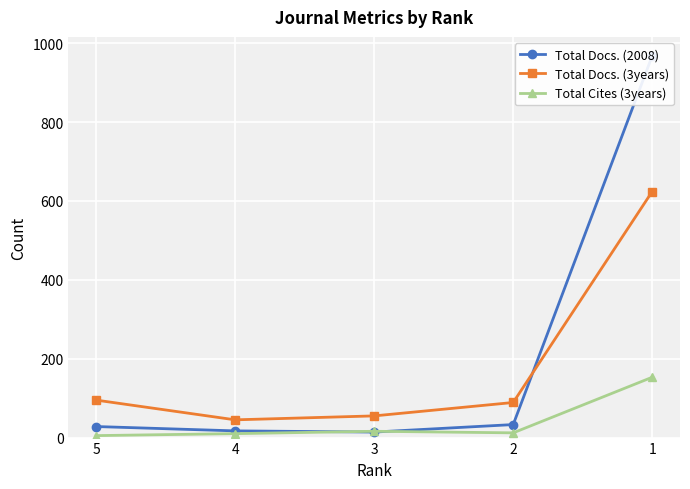

How many values in the Total Cites (3years) series are below 12?

2